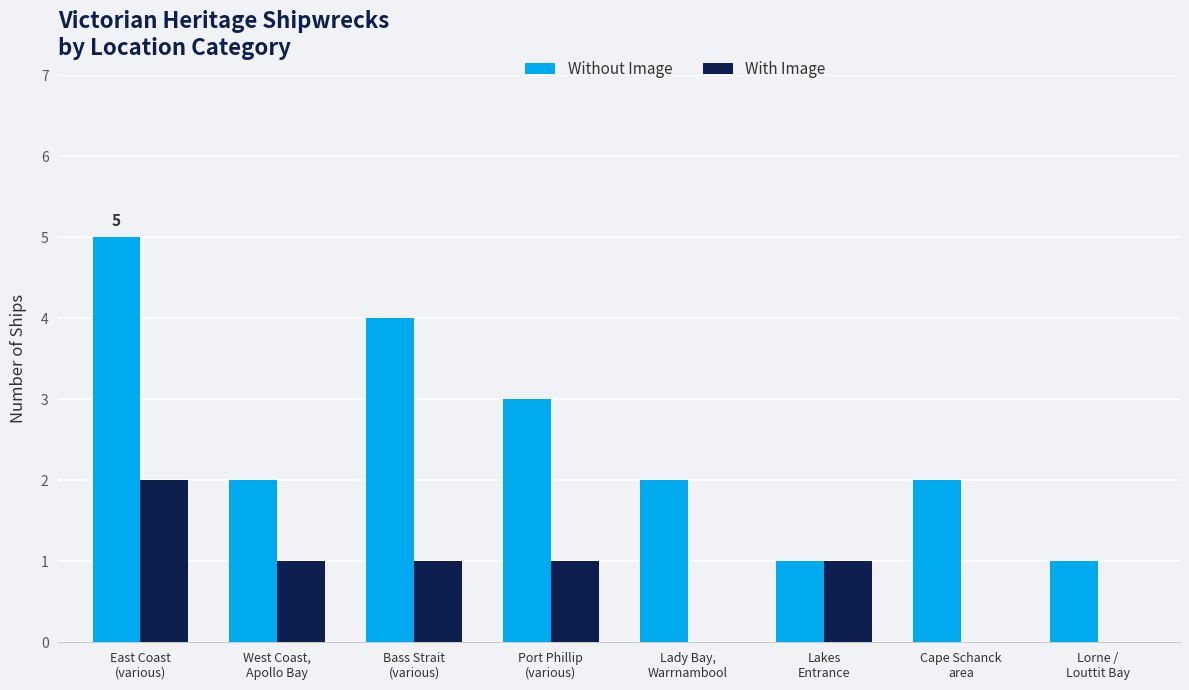

Reading left to right, transcribe all the data shown in this chart.

Without Image: 5	2	4	3	2	1	2	1
With Image: 2	1	1	1	0	1	0	0